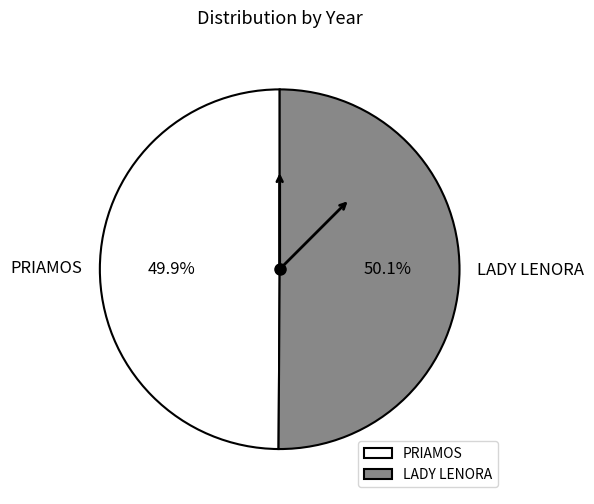

Approximately how many times larger is the value at LADY LENORA compared to PRIAMOS?

1.0